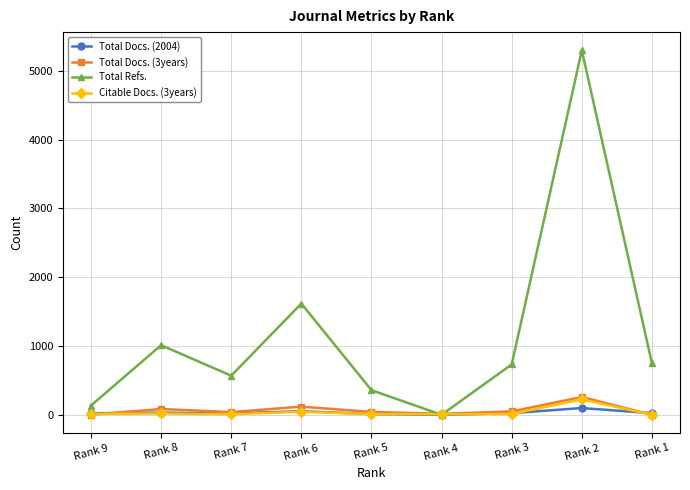

Which series changed the most between Rank 8 and Rank 2?

Total Refs.